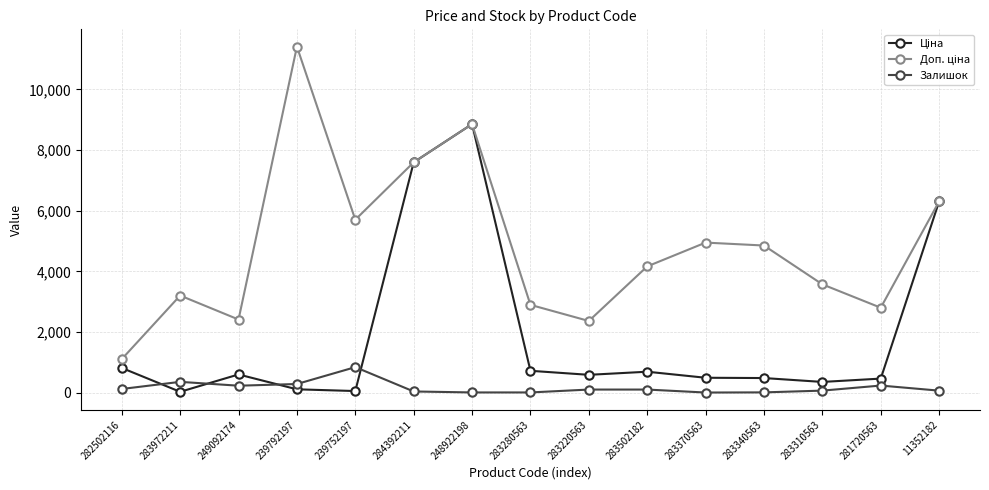

True or false: Залишок has a value of 70.0 at 11352182.

True